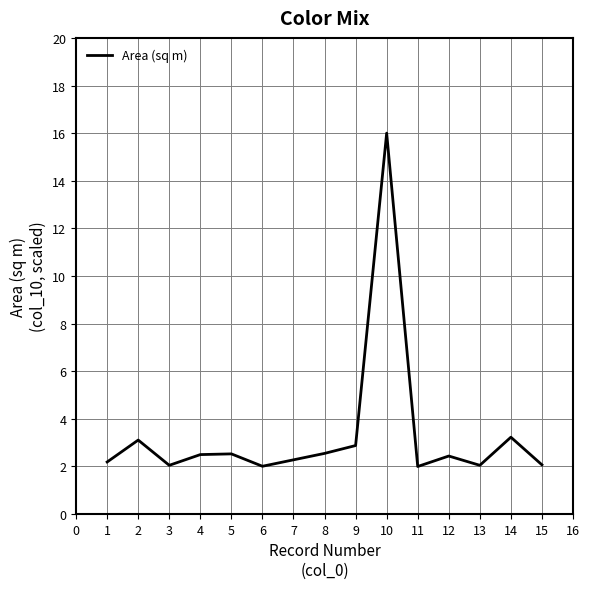

How many interior local peaks (higher than both neighbors) does the data have?

5